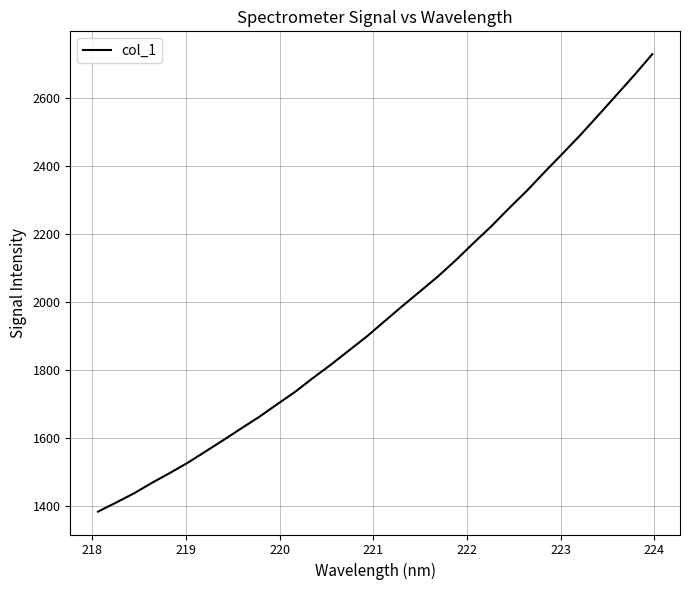

What is the average value?

1968.1